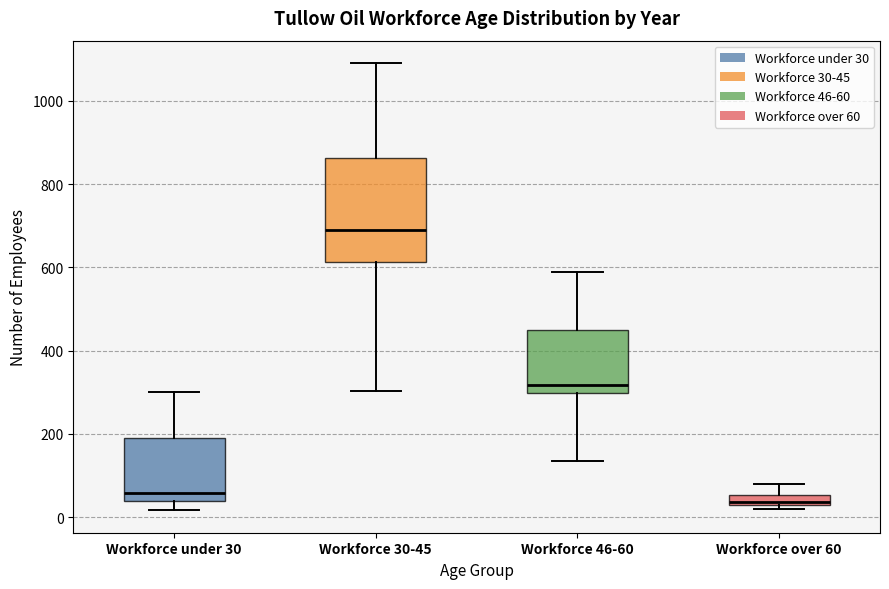

Which box is the tallest, from its lower edge to its upper edge?

Workforce 30-45